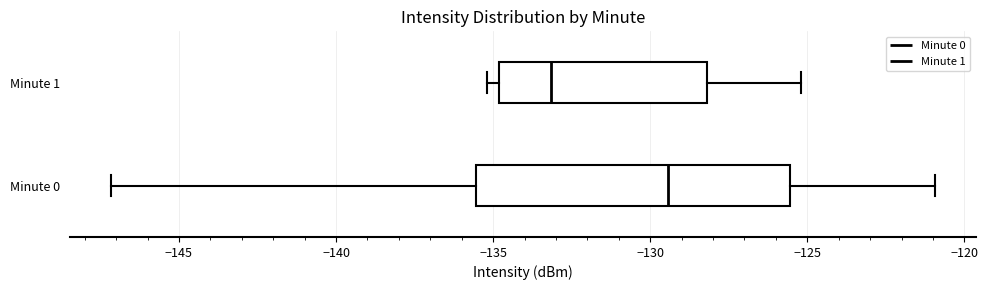

Where is the left edge of the box for Minute 1 on the x-axis? The values are not printed on the chart, so give them approximately, as read against the axis.

-135.0